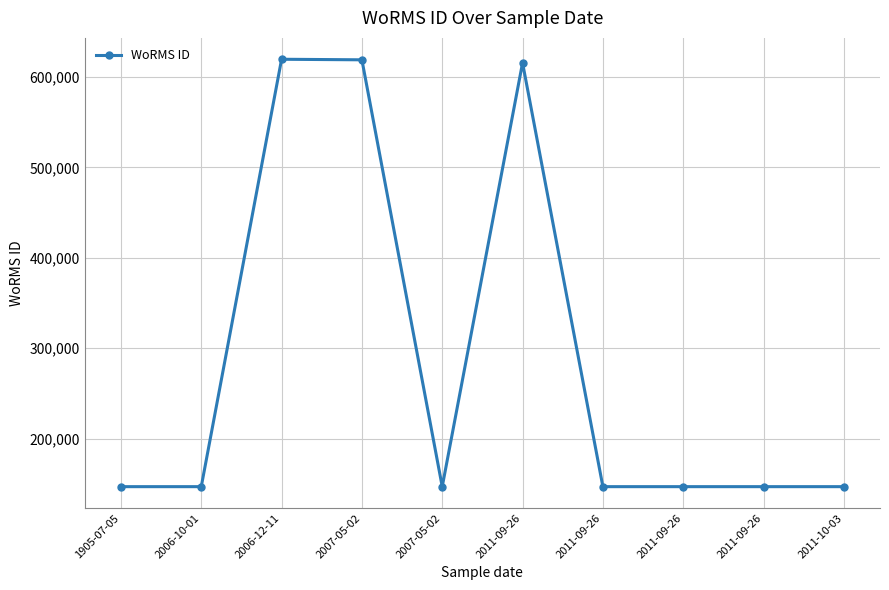

At which category does the chart reach its peak across all series?

2006-12-11